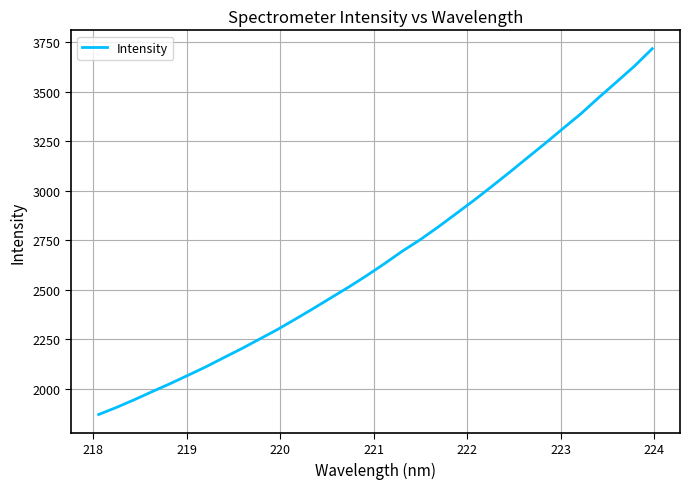

What is the minimum value shown in the chart?

1871.3